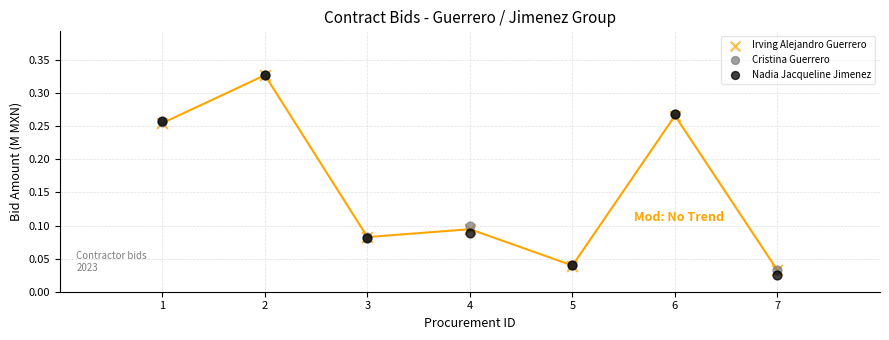

What are all the series names shown in the legend?

Irving Alejandro Guerrero, Cristina Guerrero, Nadia Jacqueline Jimenez